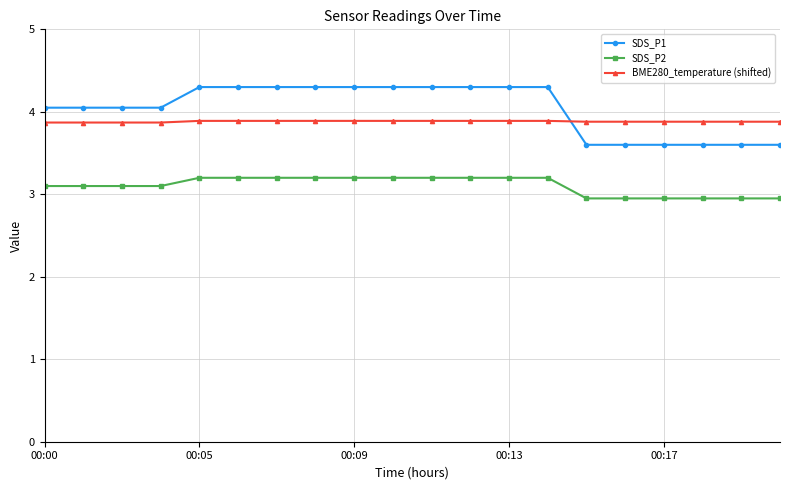

True or false: SDS_P1 and BME280_temperature (shifted) intersect in this chart.

True